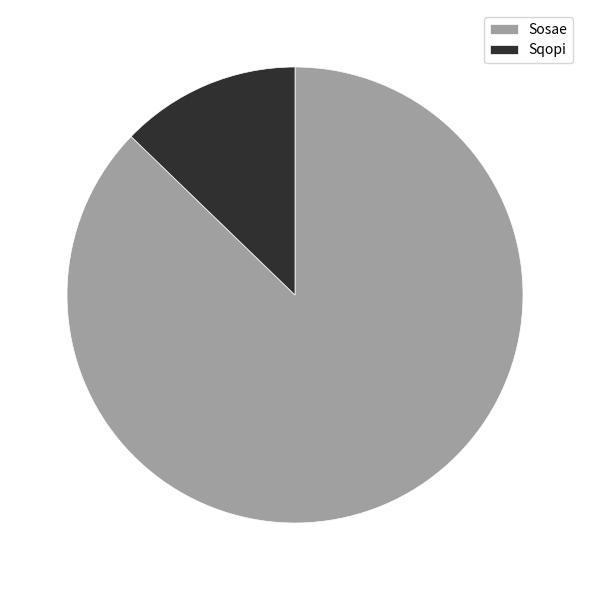

What is the ratio of the value at Sosae to the value at Sqopi?

6.8